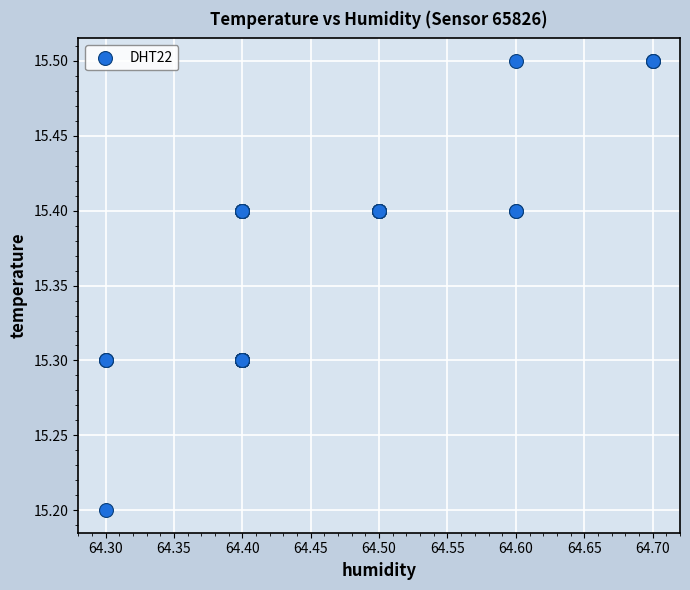

What Y value in the scatter plot is closest to 15?

15.2